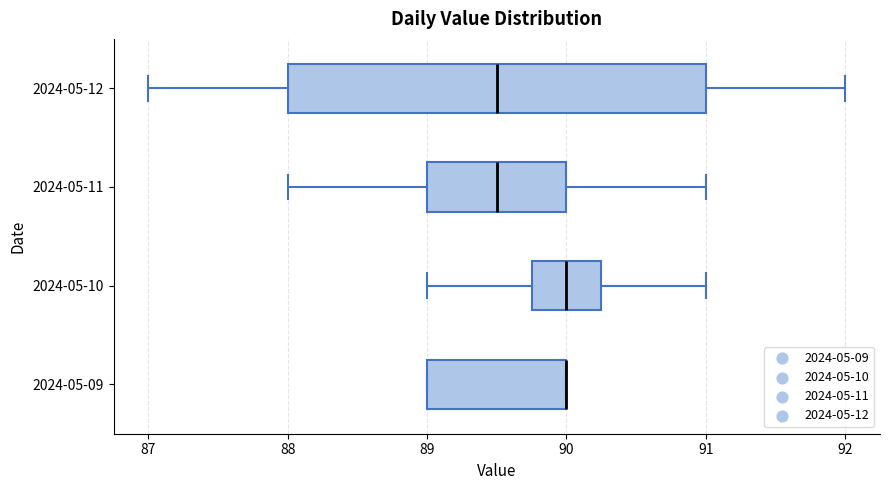

Where does the median line of the box for 2024-05-11 sit on the x-axis? The values are not printed on the chart, so give them approximately, as read against the axis.

89.5